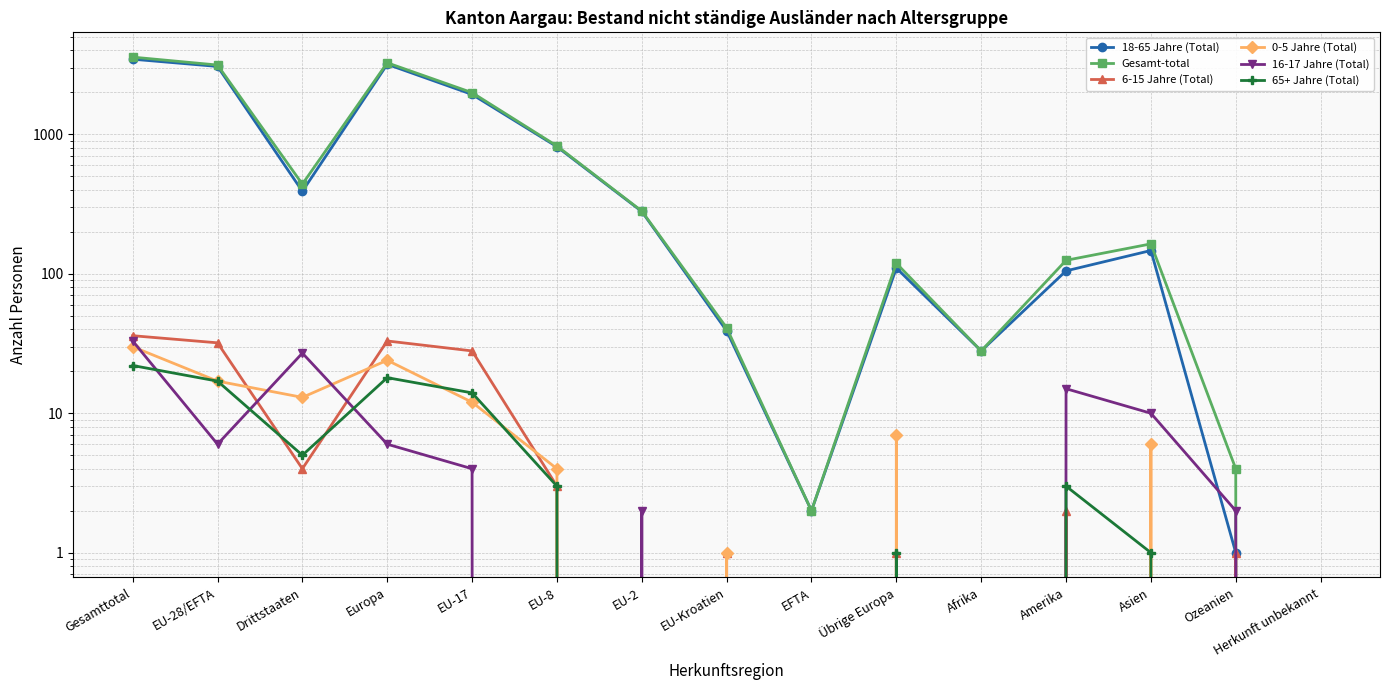

Is it true that 65+ Jahre (Total) equals 1 at Übrige Europa?

False